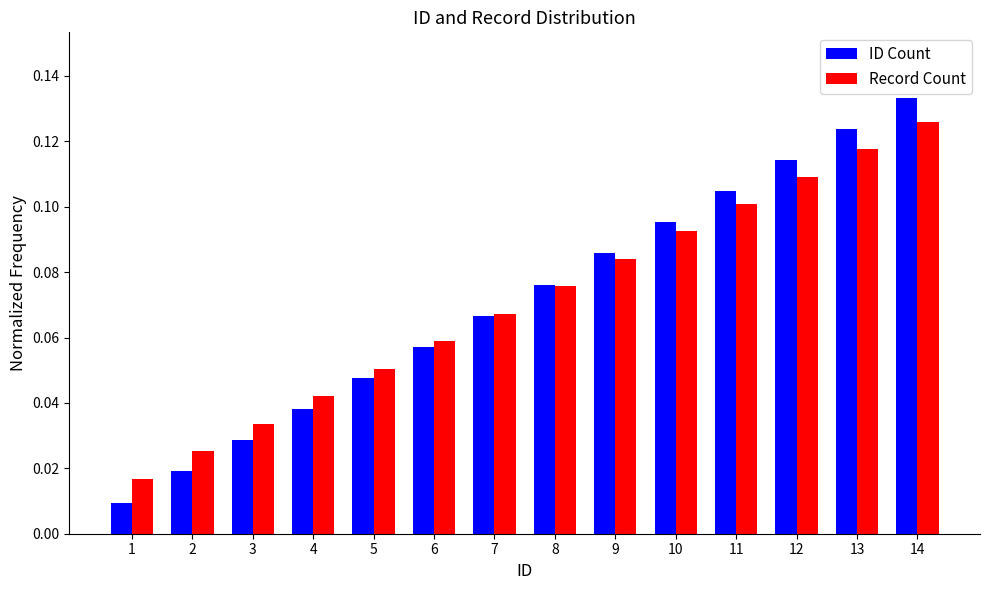

Count the number of categories in the chart.

14